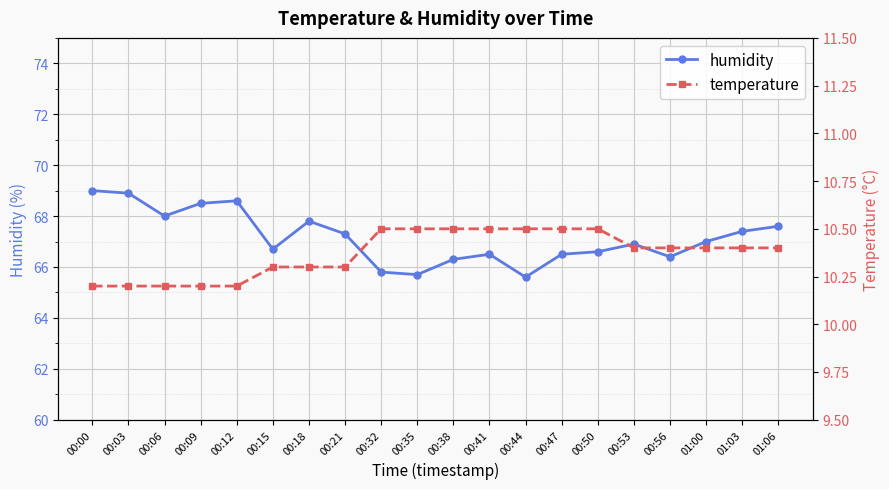

True or false: humidity and temperature cross at least once.

False